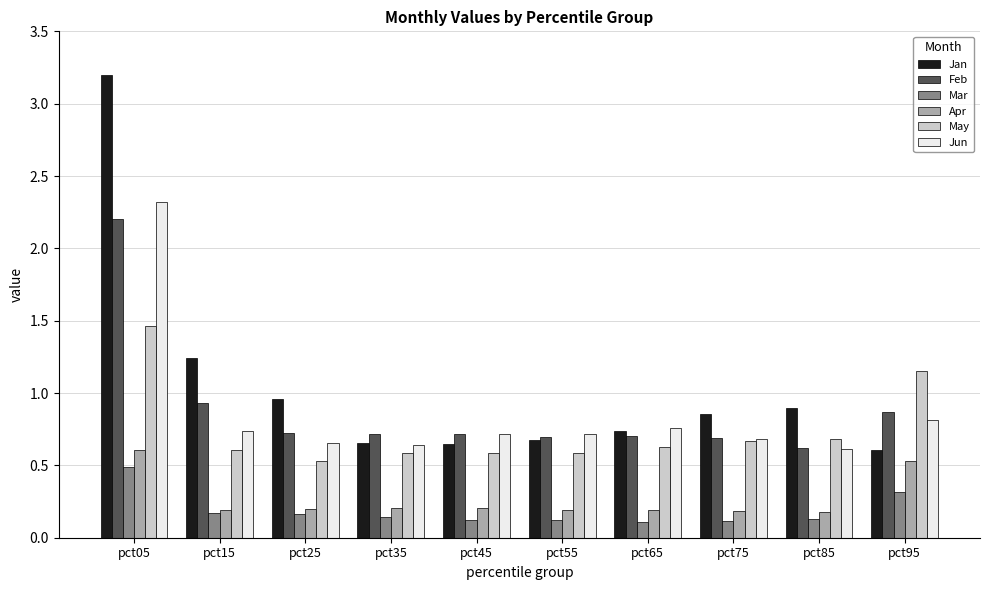

What is the maximum value shown in the chart?

3.2